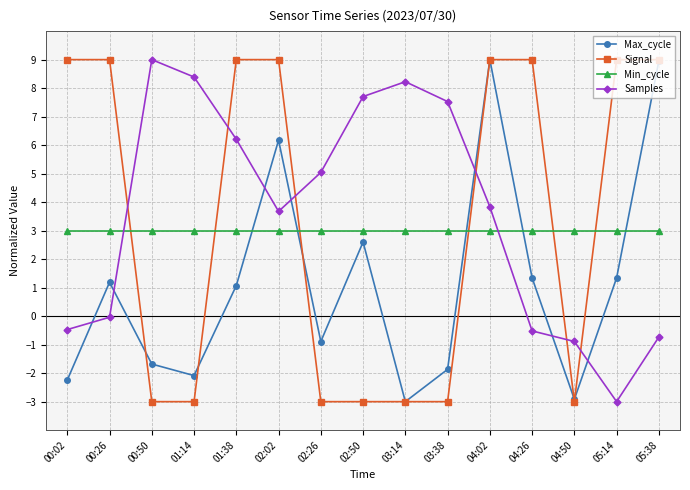

Between 02:26 and 04:50, which series saw the biggest shift?

Samples